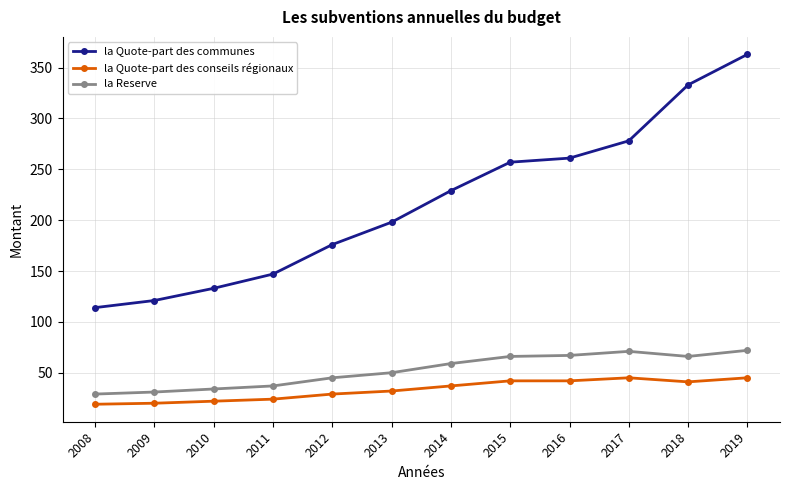

Rank the series at 2013 from highest to lowest value.

la Quote-part des communes, la Reserve, la Quote-part des conseils régionaux